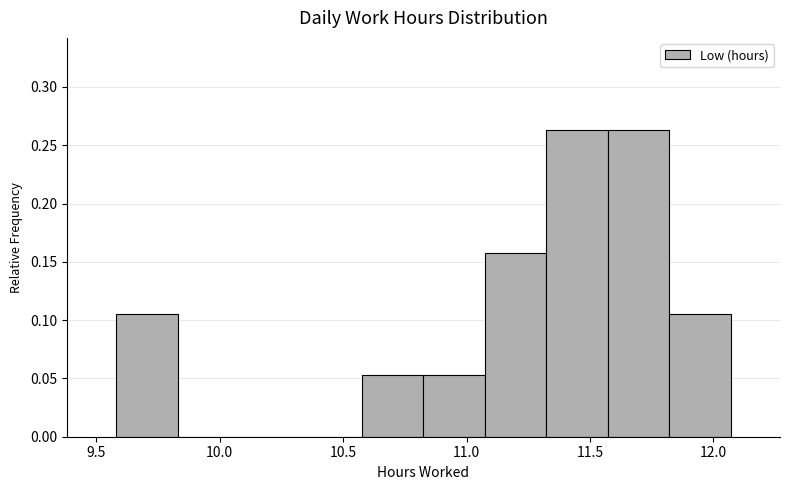

Reading left to right, transcribe this chart: for each bar, give the range it covers on the x-axis and its height. Neither the bar edges nor the heights are printed on the chart, so give them approximately, as read against the axes.

9.60 to 9.85: 0.105
9.85 to 10.10: 0
10.10 to 10.35: 0
10.35 to 10.60: 0
10.60 to 10.85: 0.055
10.85 to 11.05: 0.055
11.05 to 11.30: 0.160
11.30 to 11.55: 0.265
11.55 to 11.80: 0.265
11.80 to 12.05: 0.105